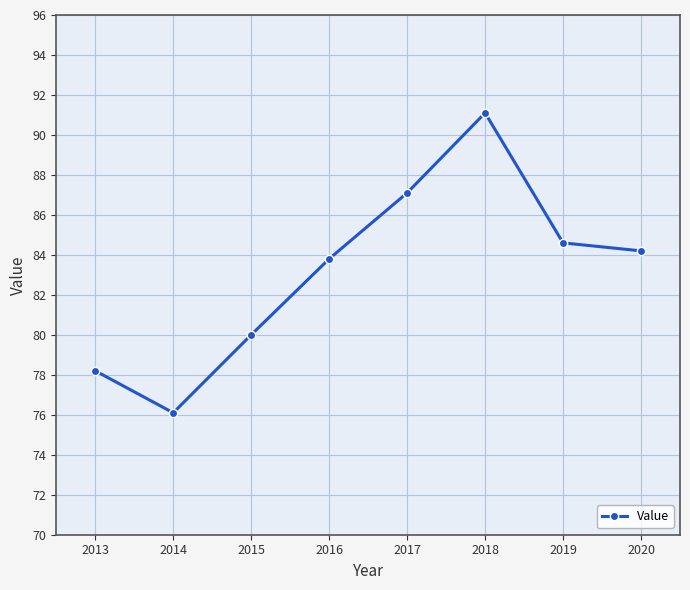

What is the value of the 7th point from the left?

84.6